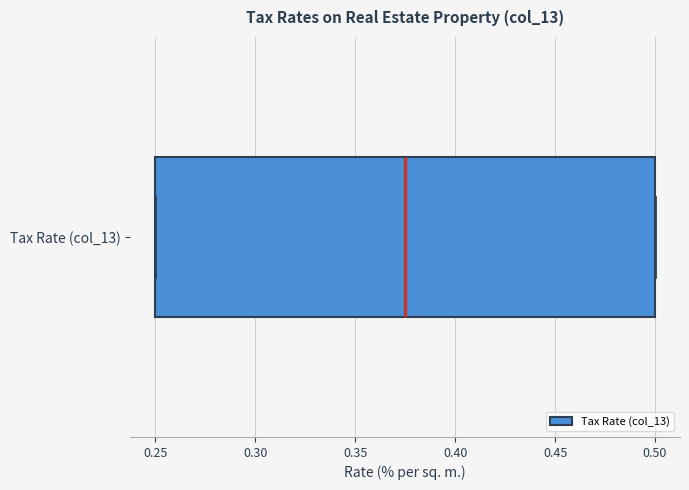

Transcribe this box plot: give where the median line is, the range the box spans, and where the two whiskers end, as read against the x-axis. The values are not printed on the chart, so give them approximately, as read against the axis.

median 0.375, box 0.250 to 0.500, whiskers 0.250 to 0.500